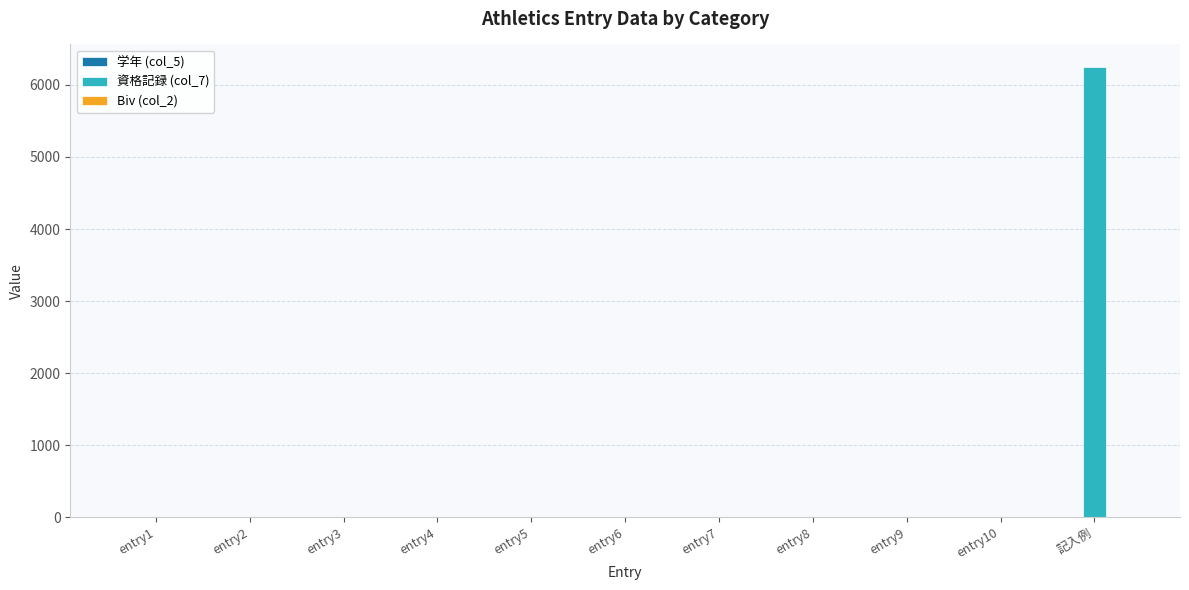

What is the greatest value displayed?

6250